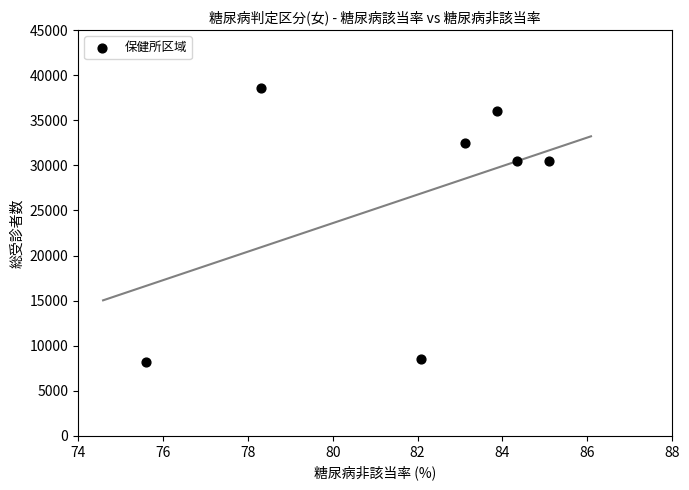

What is the average Y value?

26399